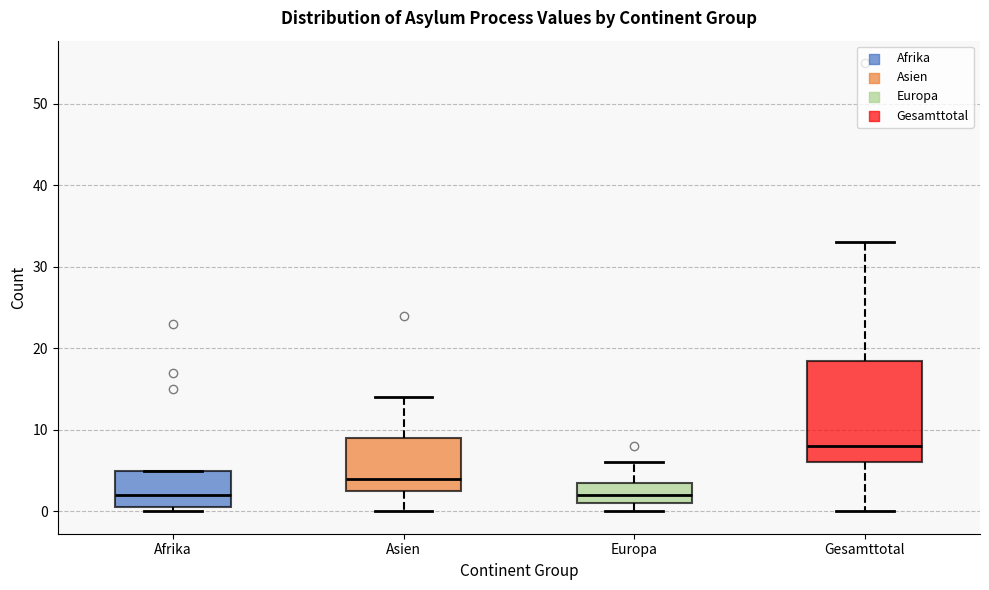

Reading left to right, transcribe this box plot: for each box, give where its median line is, the range the box spans, and where its two whiskers end, as read against the y-axis. The values are not printed on the chart, so give them approximately, as read against the axis.

Afrika: median 2, box 1 to 5, whiskers 0 to 5
Asien: median 4, box 3 to 9, whiskers 0 to 14
Europa: median 2, box 1 to 4, whiskers 0 to 6
Gesamttotal: median 8, box 6 to 19, whiskers 0 to 33